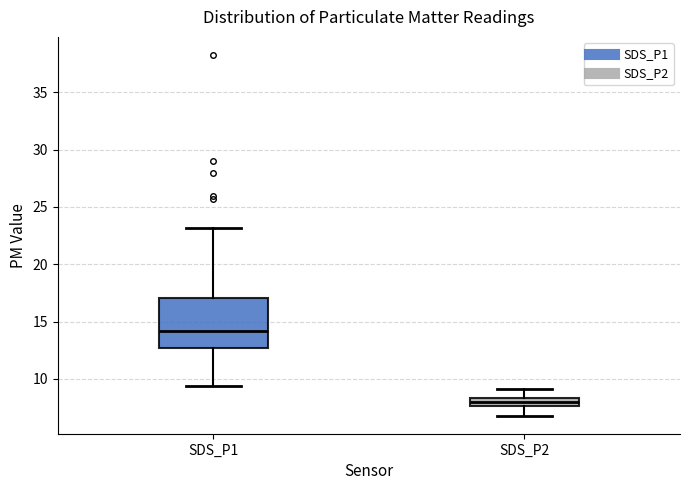

Where does the median line of the box for SDS_P2 sit on the y-axis? The values are not printed on the chart, so give them approximately, as read against the axis.

8.0